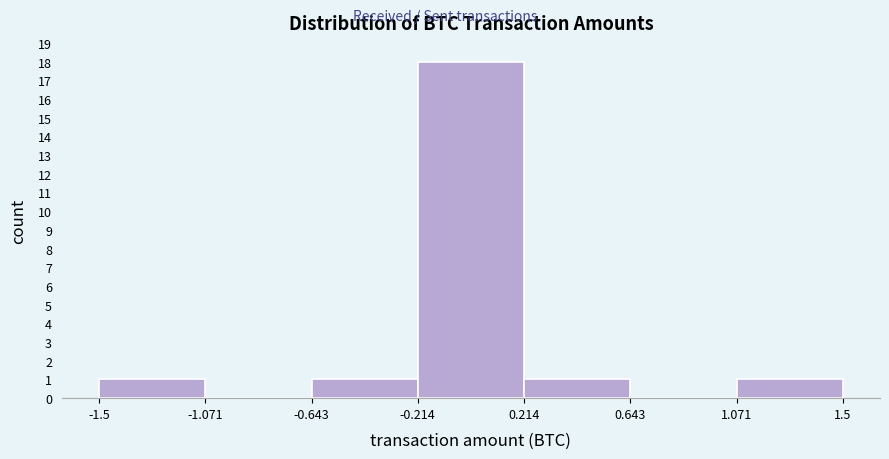

Over which range of the x-axis is the bar tallest?

-0.214 to 0.214